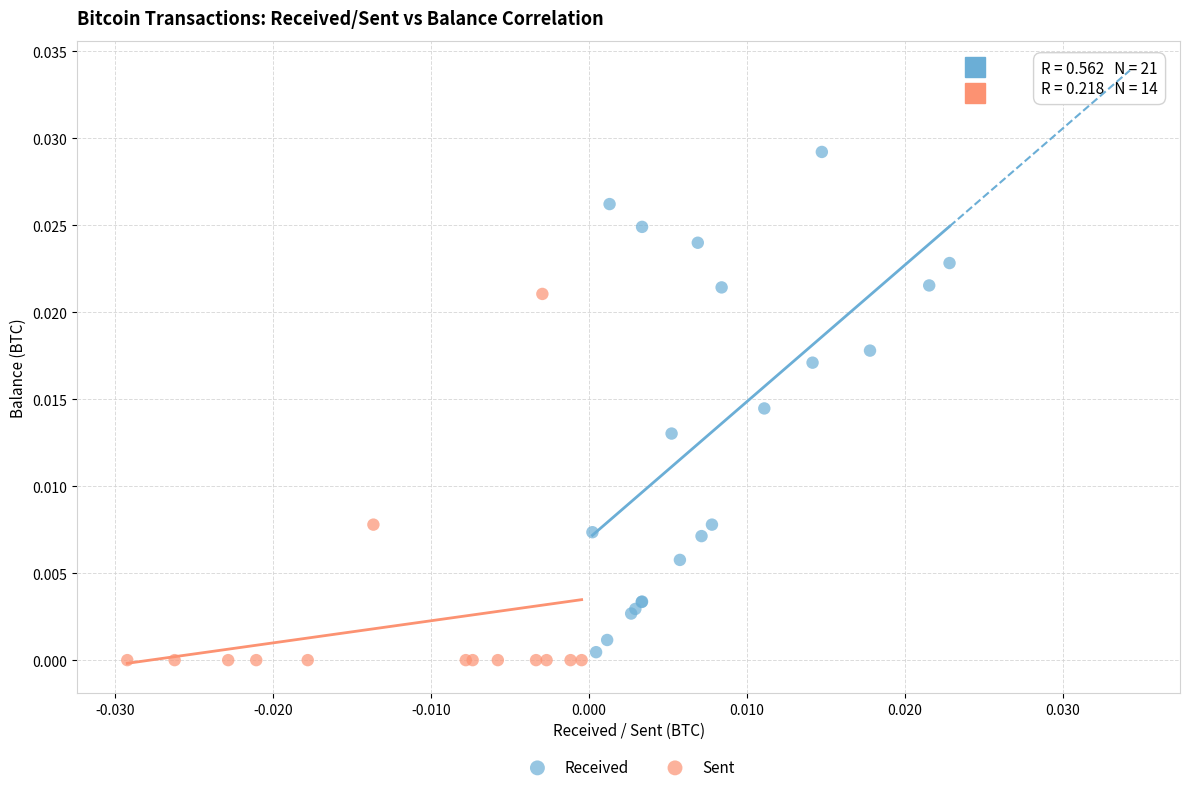

Which series reaches the maximum Y coordinate?

Received